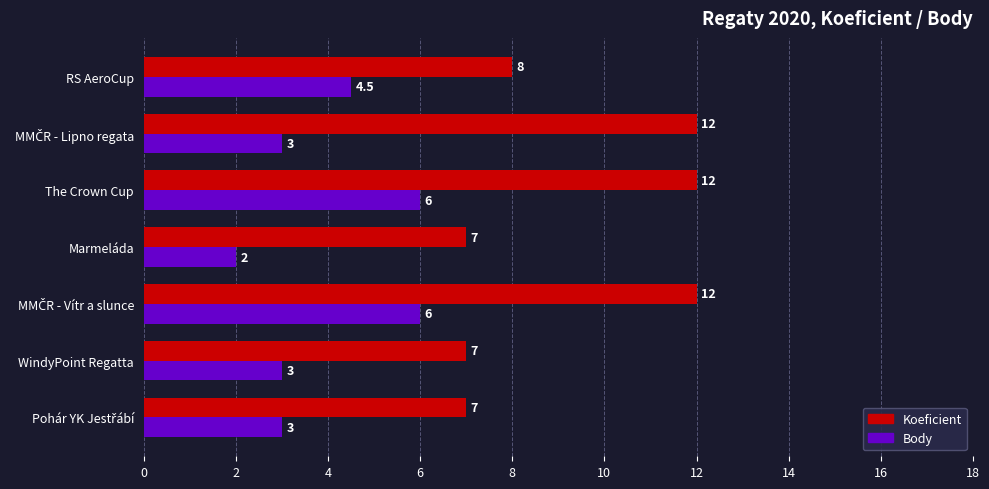

What is the maximum value shown in the chart?

12.0